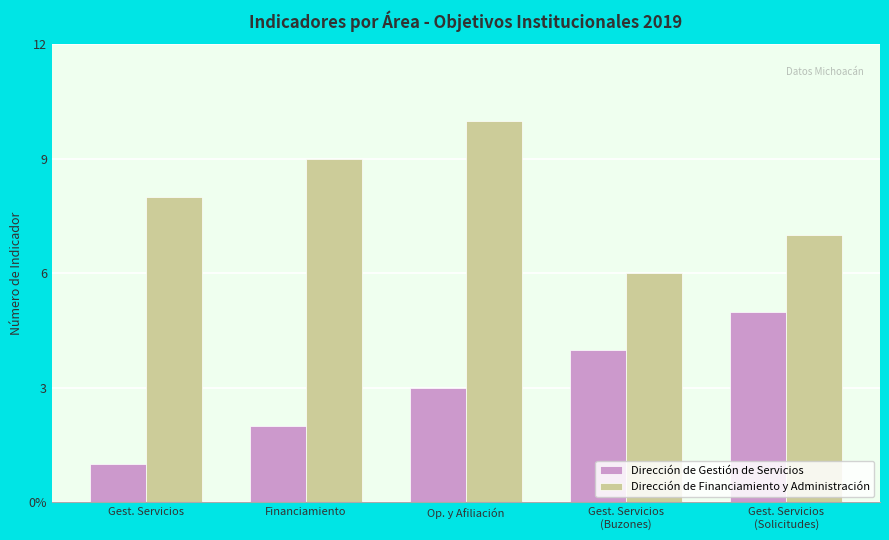

What is the label of the 5th bar from the left?

Gest. Servicios
(Solicitudes)